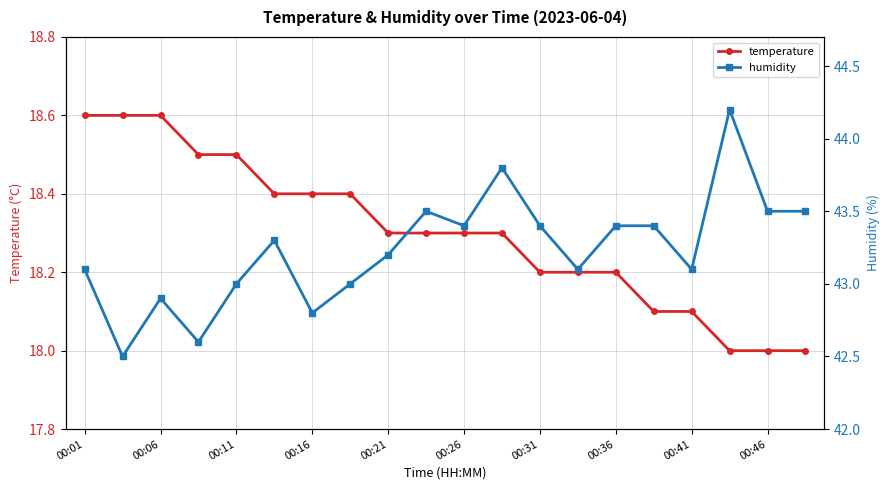

What is the maximum value for temperature?

18.6